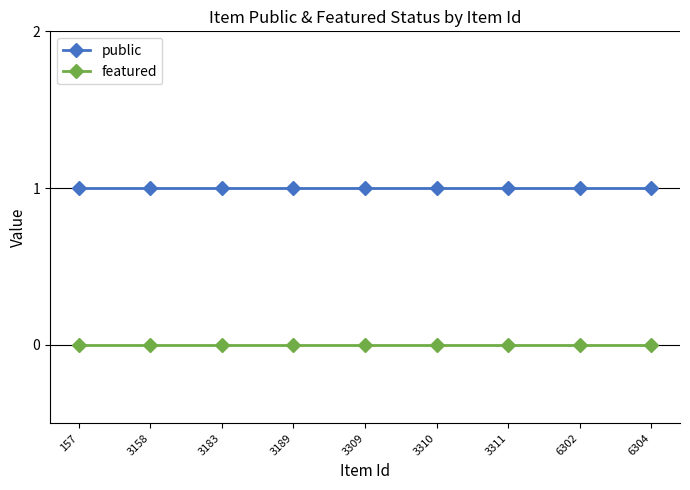

Is it true that featured equals 0 at 157?

True